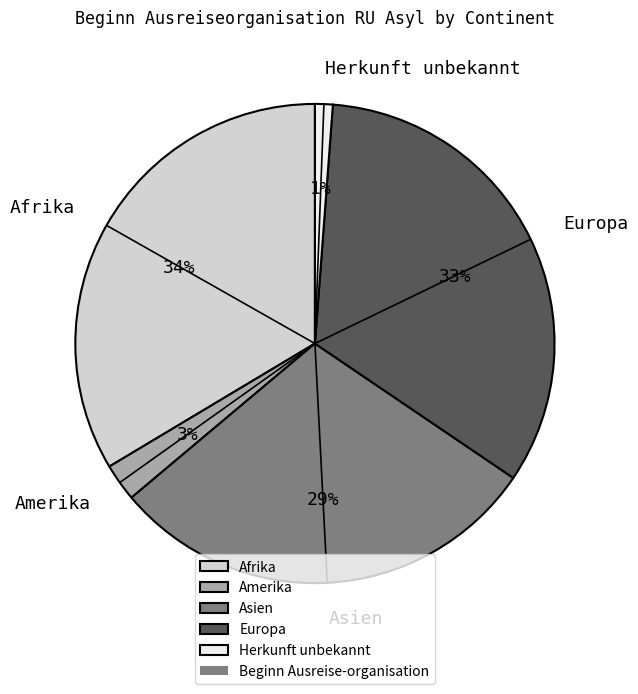

What percentage is the Amerika slice, to the nearest percent?

3%